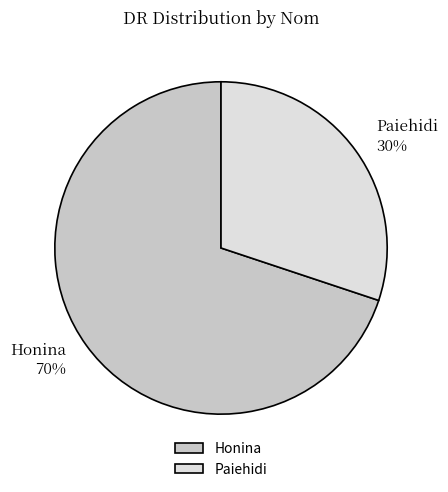

Is Paiehidi the majority of the pie?

No